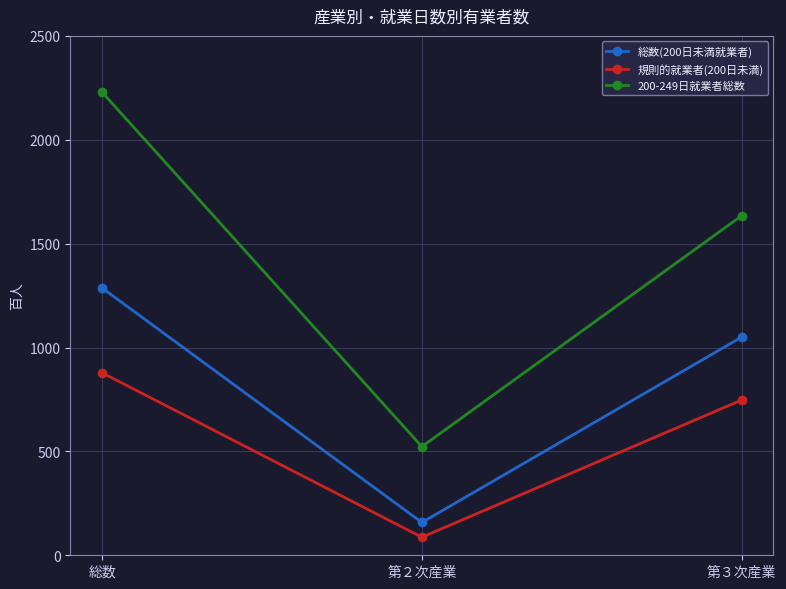

Which series changed the most between 総数 and 第３次産業?

200-249日就業者総数